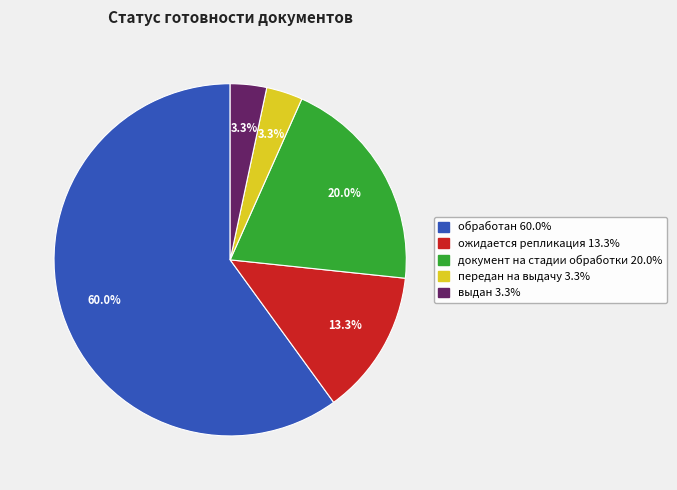

Is there a majority slice in this chart?

Yes